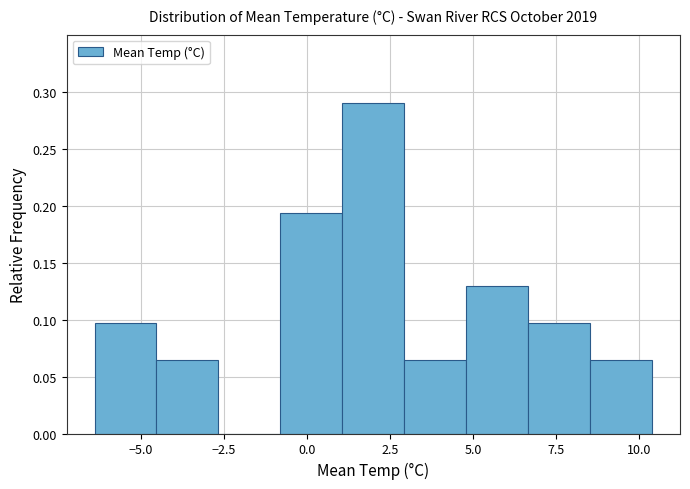

Read against the x-axis, roughly where is the centre of the tallest bar?

2.0